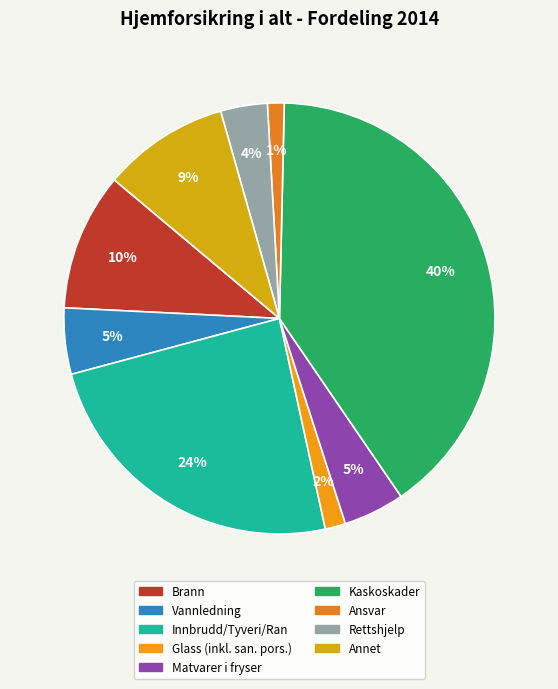

Count the number of slices in the pie.

9